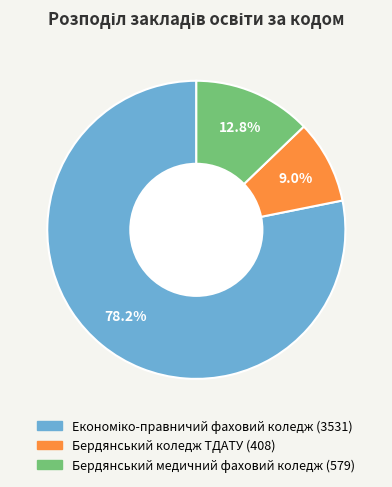

Is there any slice that represents more than half of the pie?

Yes